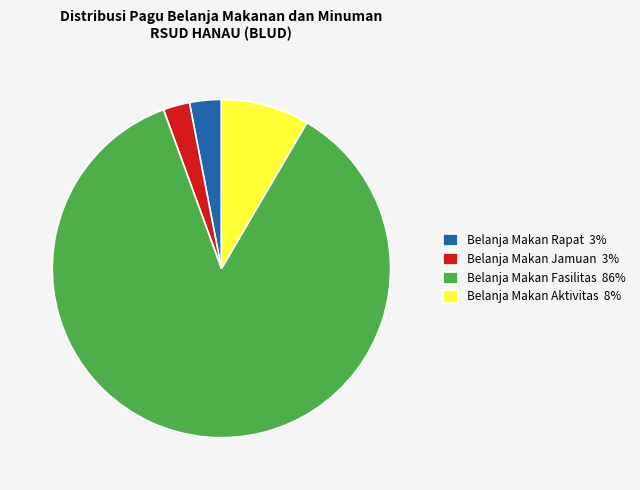

How many slices are in this pie chart?

4